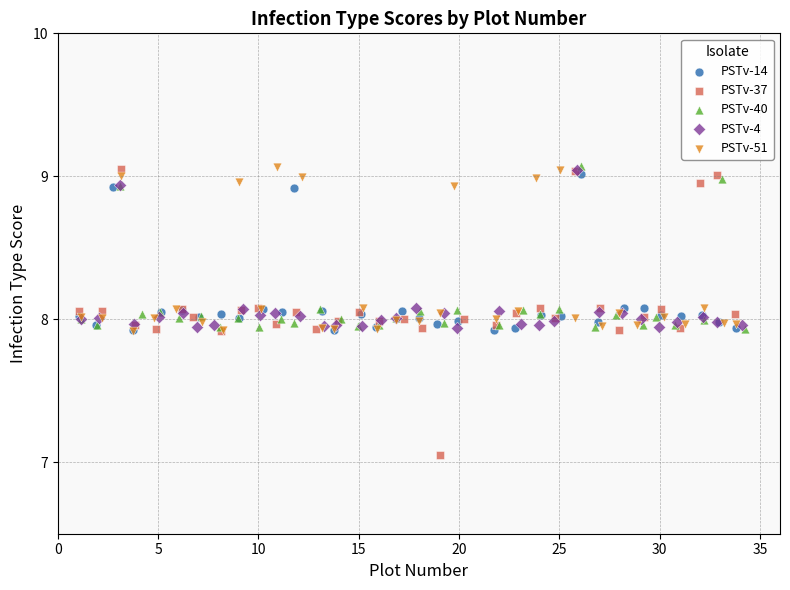

Which series has the largest Y range (max minus min)?

PSTv-37